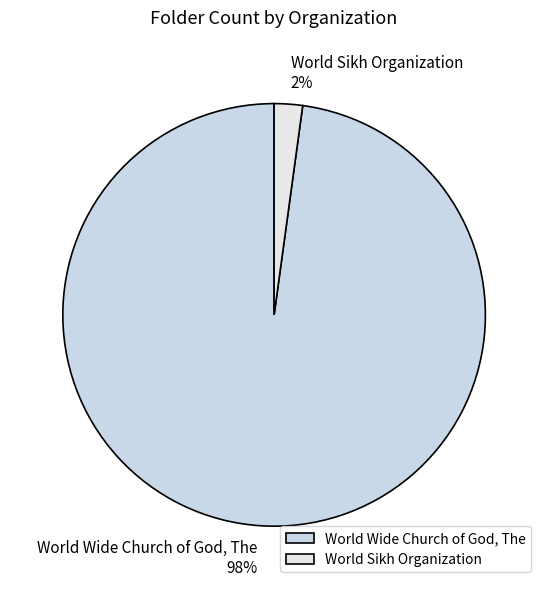

Rank the categories by value from lowest to highest.

World Sikh Organization, World Wide Church of God, The